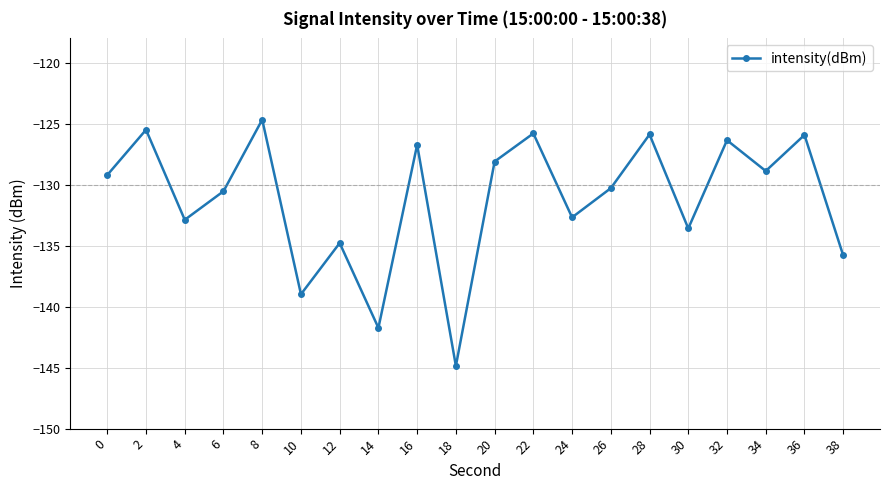

How many points are higher than both their immediate neighbors (excluding endpoints)?

8